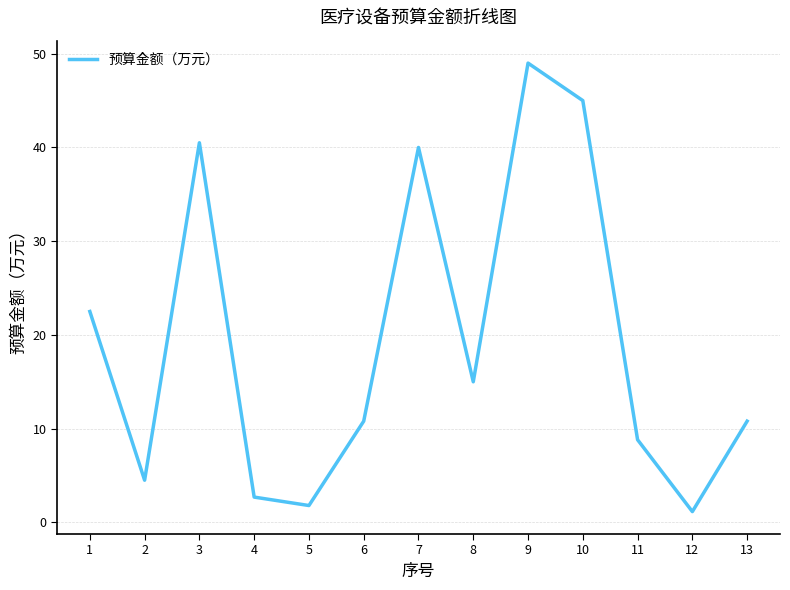

Which has a higher value, 7 or 11?

7